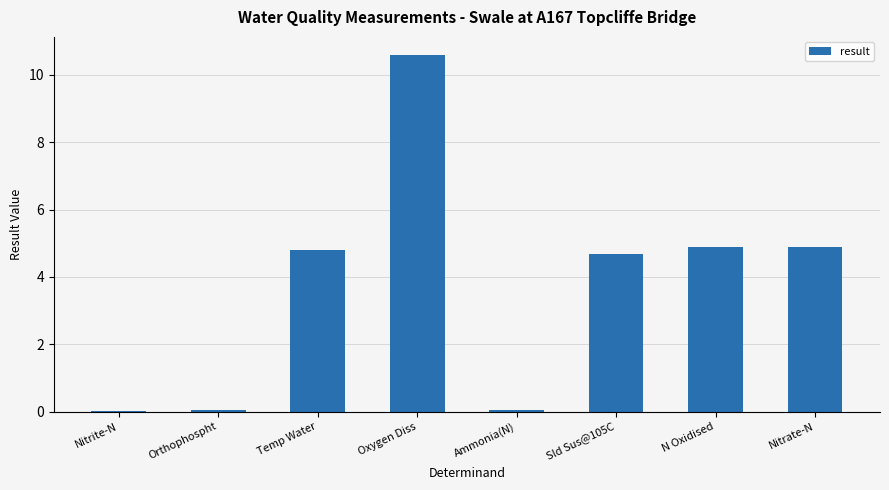

Does the chart contain stacked bars?

No